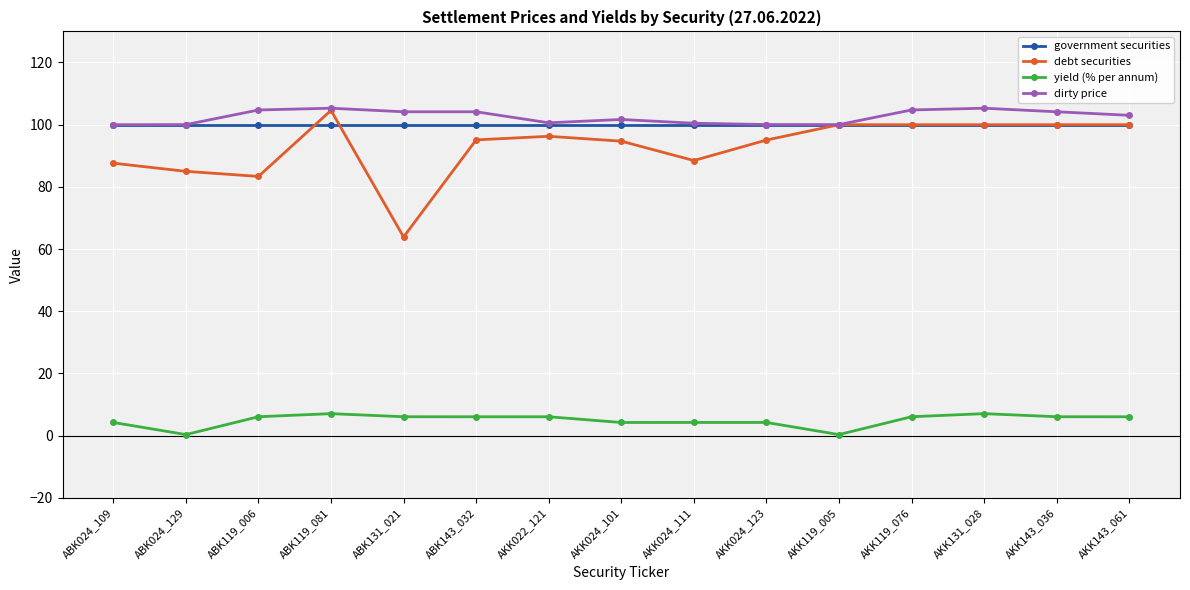

What is the maximum value shown in the chart?

105.3